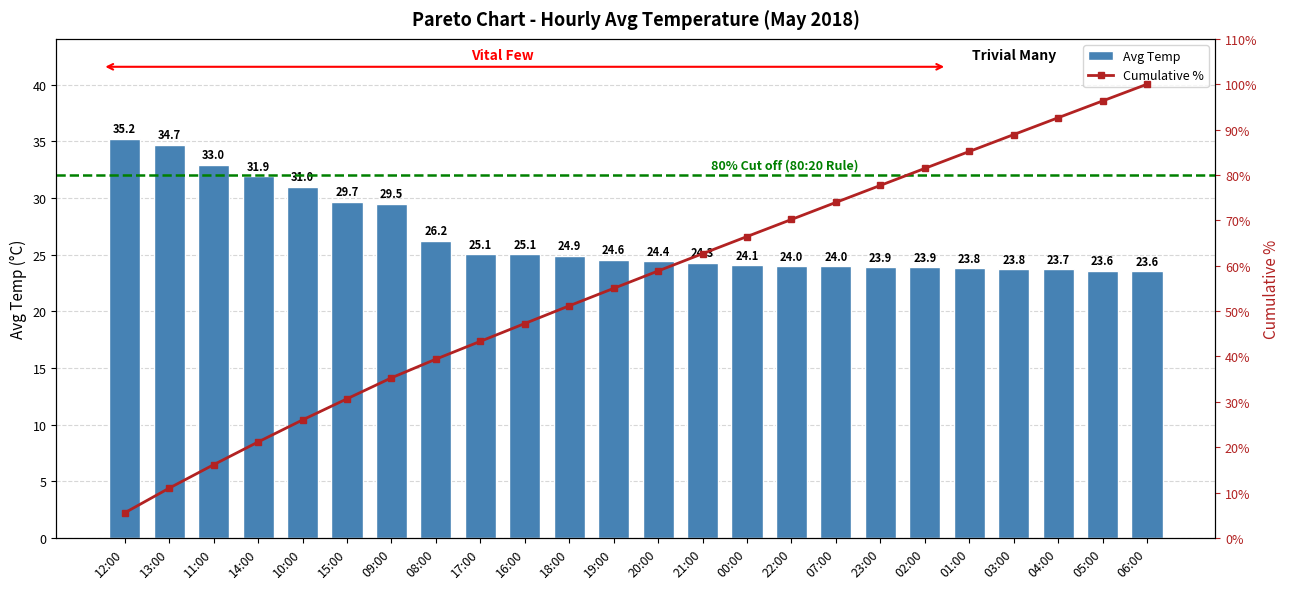

At which category does the chart reach its peak across all series?

06:00